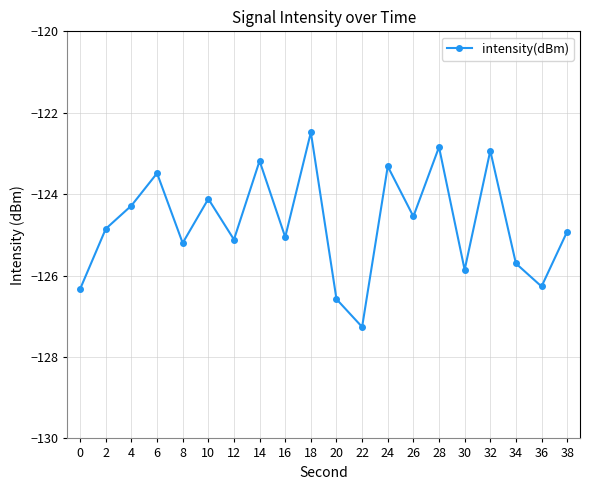

Where is the data nearest to the value -124?

10